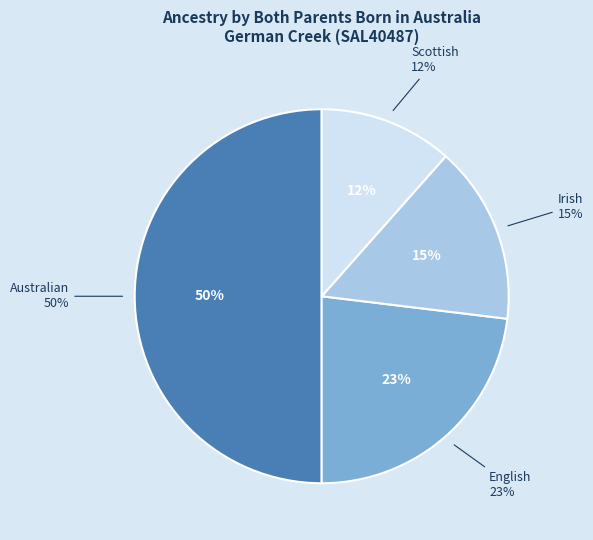

How much of the chart is everything except English?

76.9%